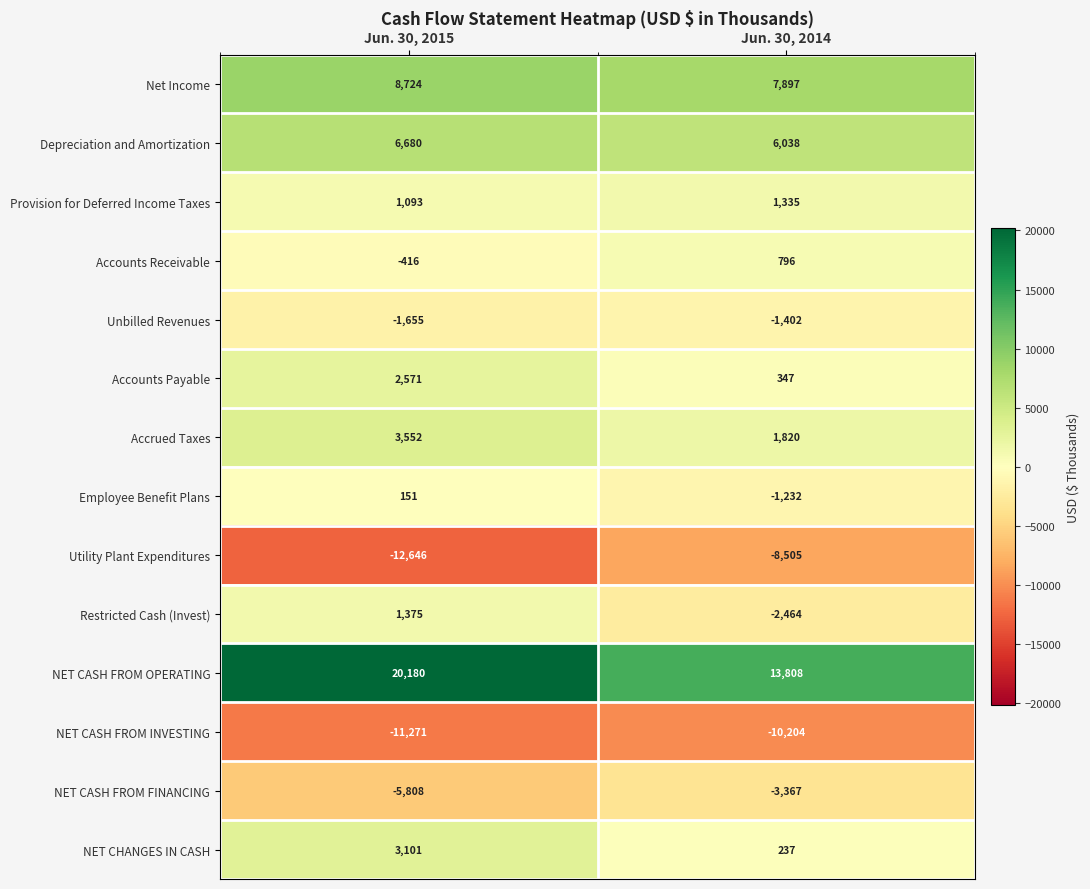

What is the minimum value shown in the chart?

-12646